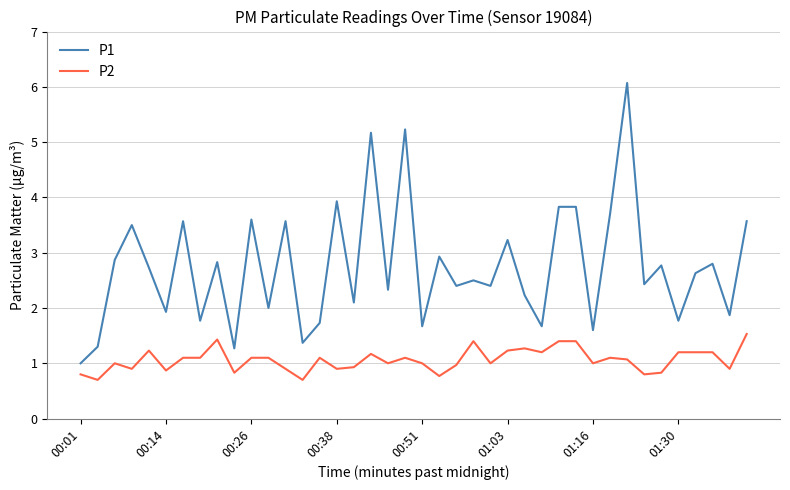

Which series has the largest total across all categories?

P1